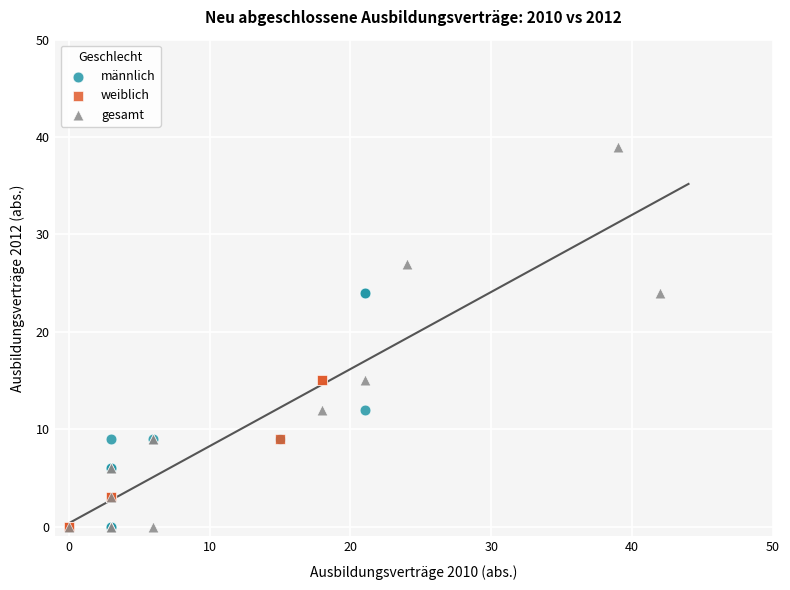

What are all the series names shown in the legend?

männlich, weiblich, gesamt